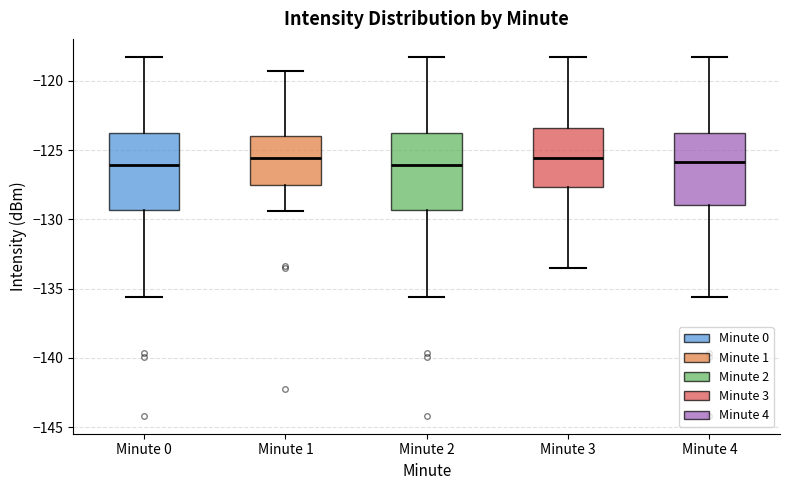

Reading left to right, transcribe this box plot: for each box, give where its median line is, the range the box spans, and where its two whiskers end, as read against the y-axis. The values are not printed on the chart, so give them approximately, as read against the axis.

Minute 0: median -126.0, box -129.5 to -123.5, whiskers -135.5 to -118.5
Minute 1: median -125.5, box -127.5 to -124.0, whiskers -129.5 to -119.5
Minute 2: median -126.0, box -129.5 to -123.5, whiskers -135.5 to -118.5
Minute 3: median -125.5, box -127.5 to -123.5, whiskers -133.5 to -118.5
Minute 4: median -126.0, box -129.0 to -123.5, whiskers -135.5 to -118.5